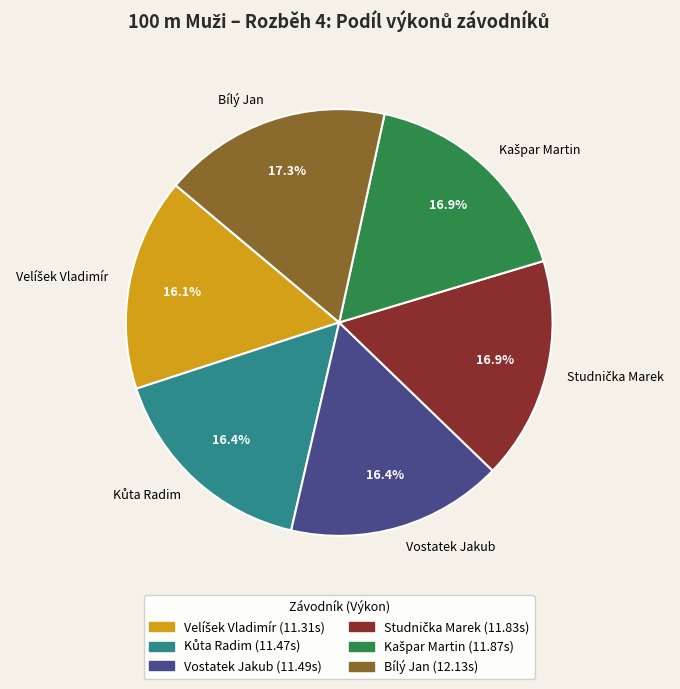

What portion of the pie excludes Vostatek Jakub?

83.6%